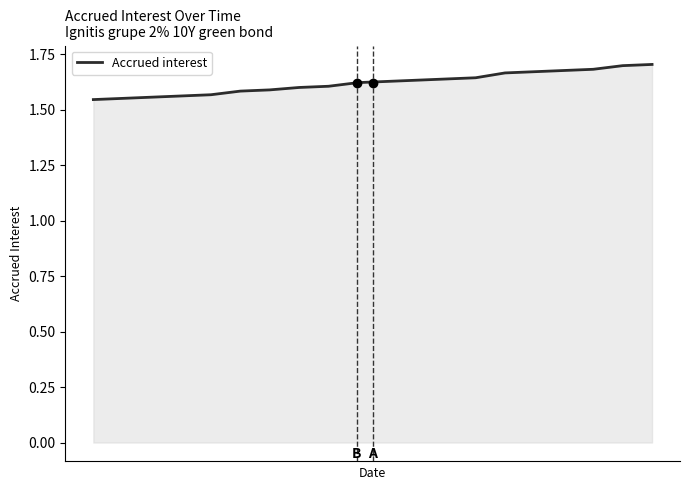

Rank the categories by value from highest to lowest.

19, 18, 17, 16, 15, 14, 13, 12, 11, 10, 9, 8, 7, 6, 5, 4, 3, 2, 1, 0